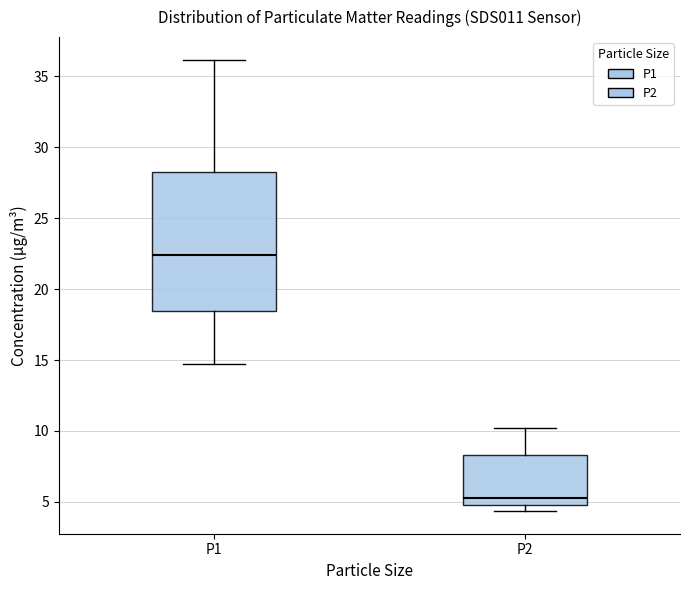

Comparing the boxes themselves (not the whiskers), which one is the tallest?

P1